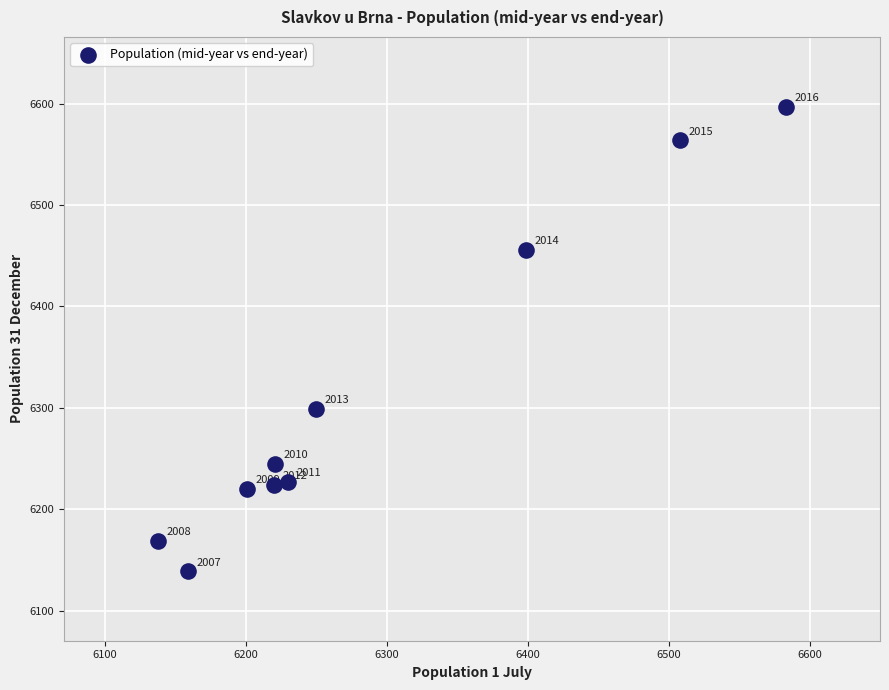

What Y value in the scatter plot is closest to 6368?

6299